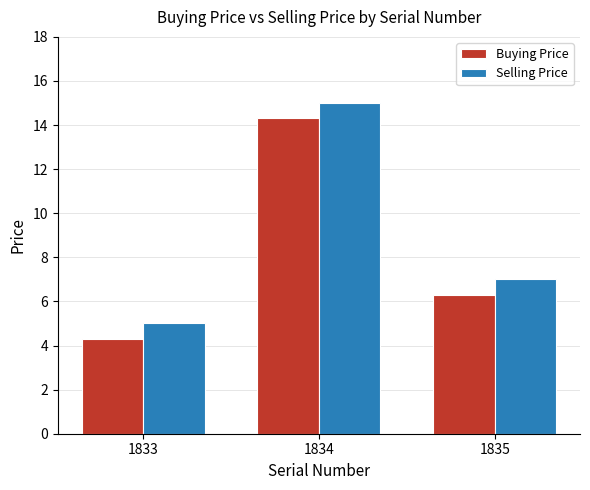

Reading right to left, list all the values displayed in this chart.

Buying Price: 6.3	14.3	4.3
Selling Price: 7.0	15.0	5.0